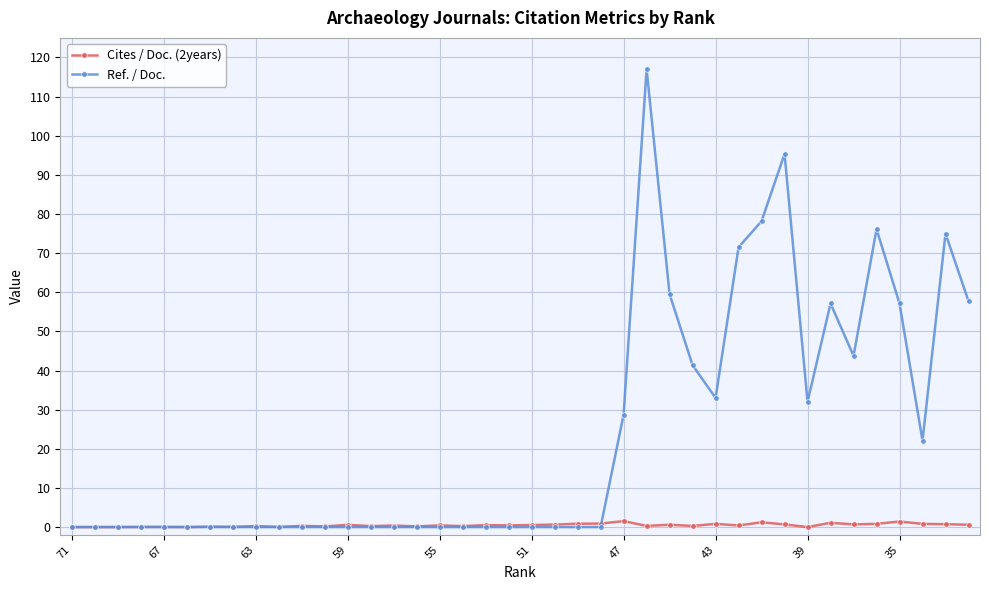

True or false: Cites / Doc. (2years) has more than 0 interior local peaks.

True